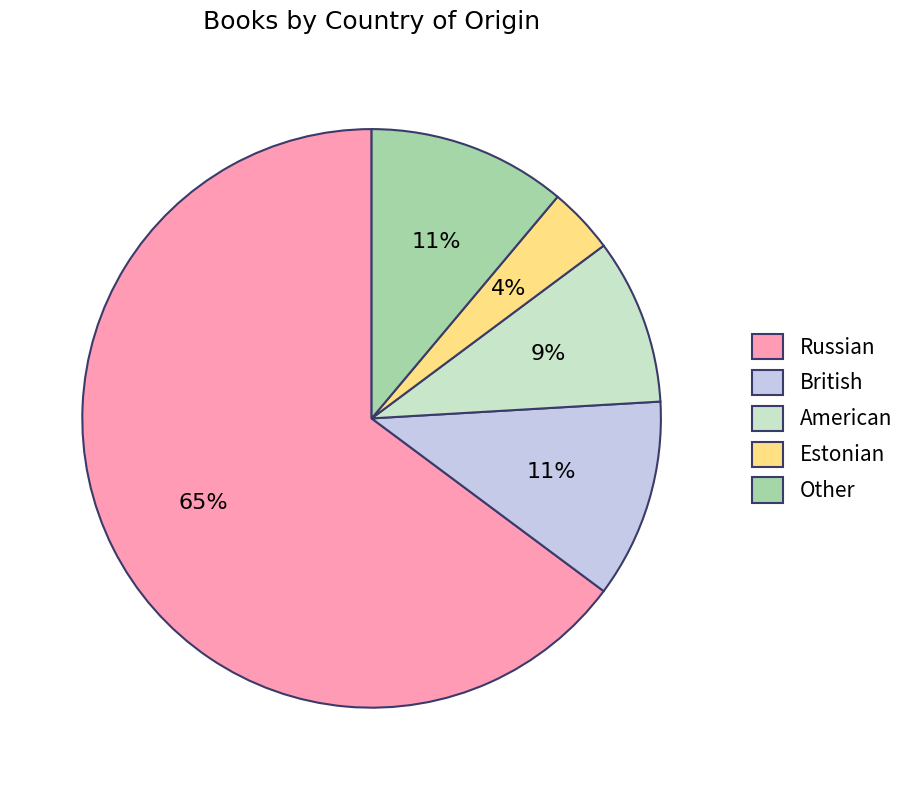

To the nearest percent, what is the difference between the Other and American slice percentages?

2%